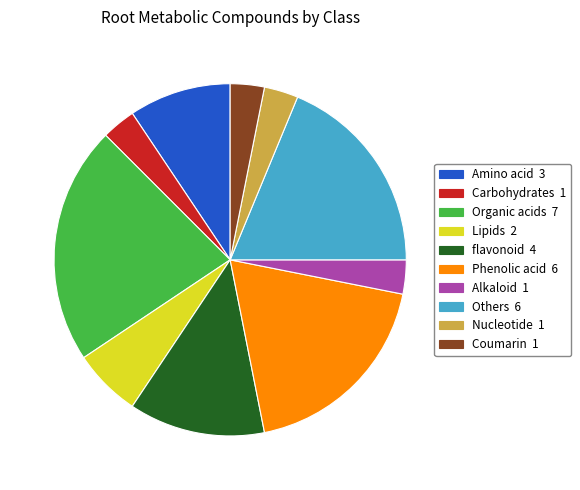

How many slices are in this pie chart?

10